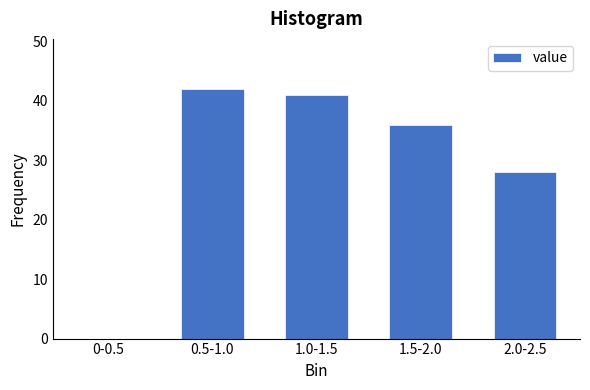

Reading right to left, list all the values displayed in this chart.

2.0-2.5=28	1.5-2.0=36	1.0-1.5=41	0.5-1.0=42	0-0.5=0